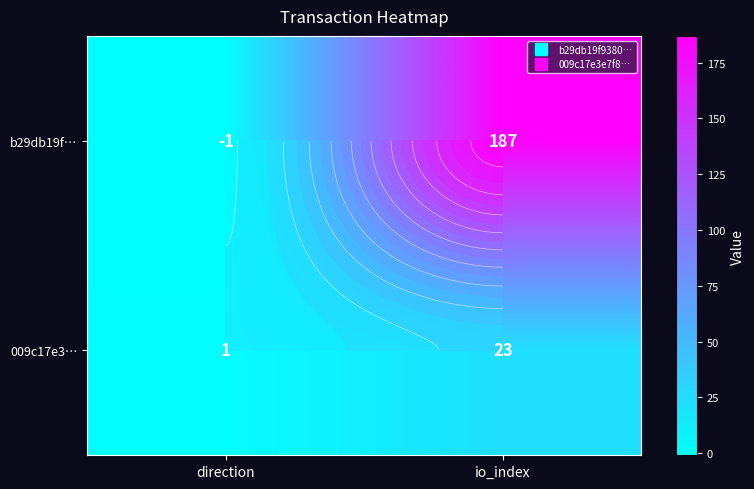

List the series in order of their overall mean, highest first.

b29db19f…, 009c17e3…